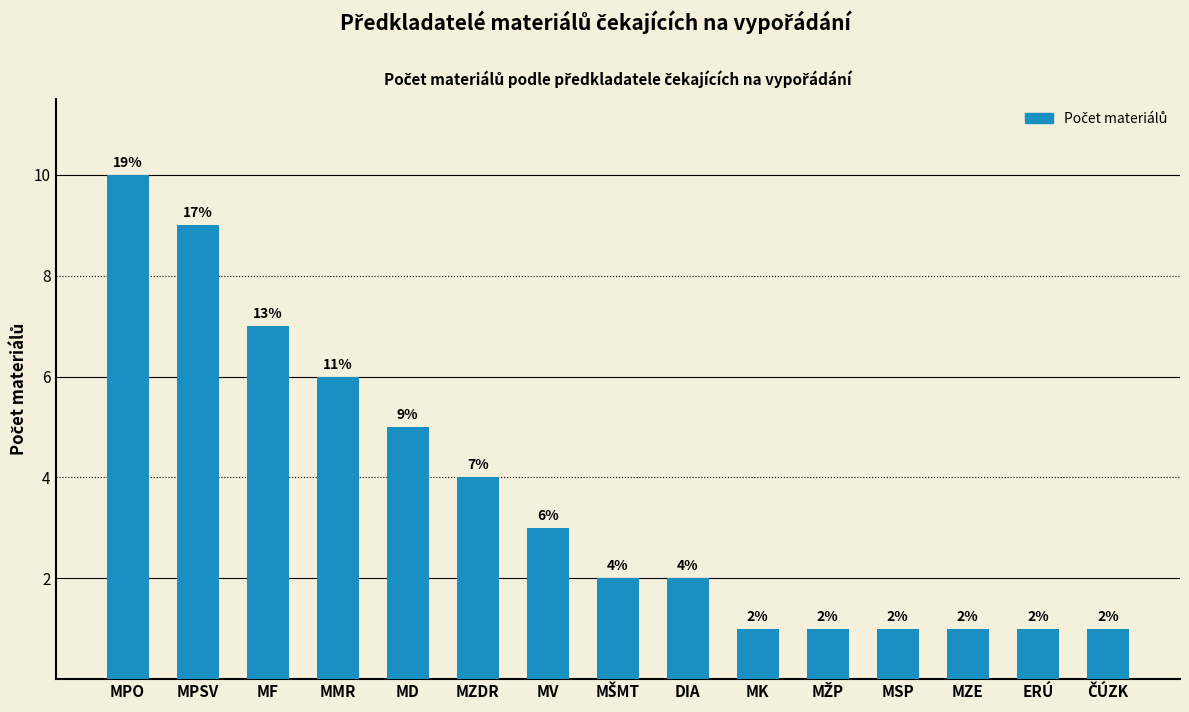

Reading left to right, what are all the values shown in this chart?

10	9	7	6	5	4	3	2	2	1	1	1	1	1	1